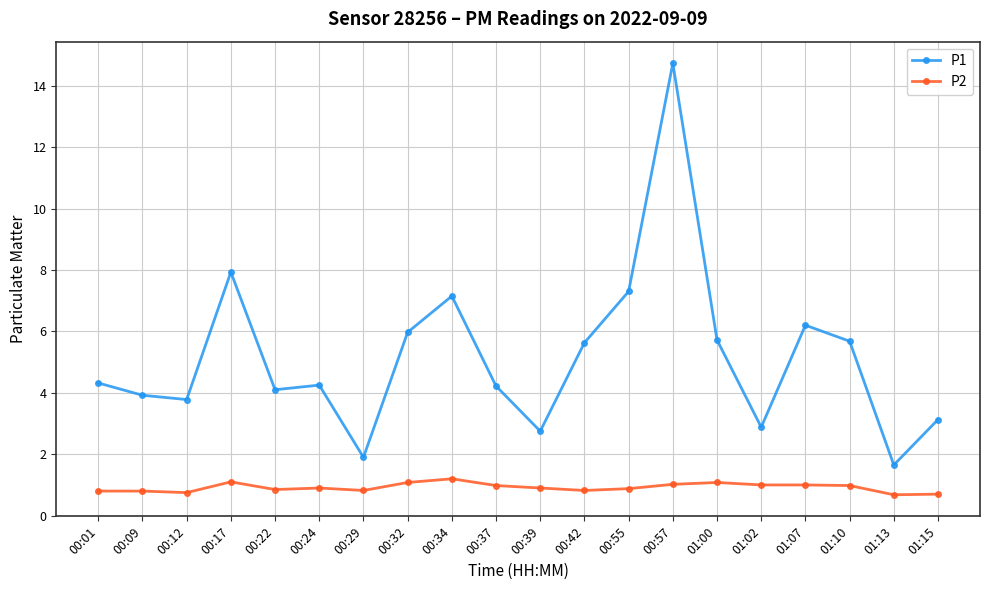

What is the value of the P1 point at the 5th from the left?

4.1